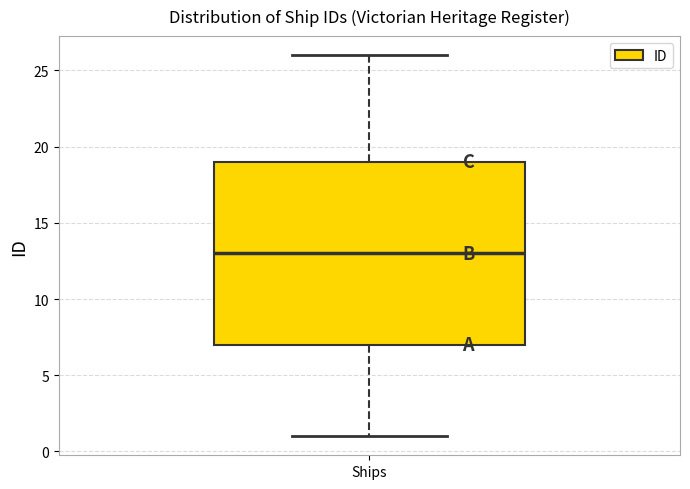

Read this box plot against the y-axis: the position of the median line, the range covered by the box, and the ends of both whiskers. The values are not printed on the chart, so give them approximately, as read against the axis.

median 13, box 7 to 19, whiskers 1 to 26